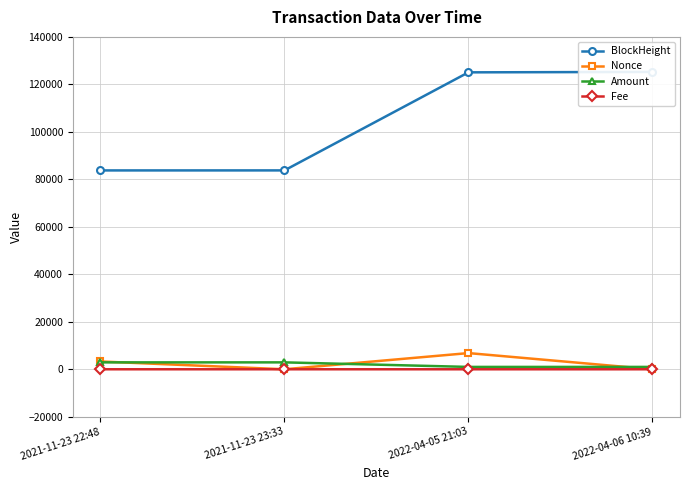

Rank the series at 2022-04-06 10:39 from highest to lowest value.

BlockHeight, Amount, Nonce, Fee